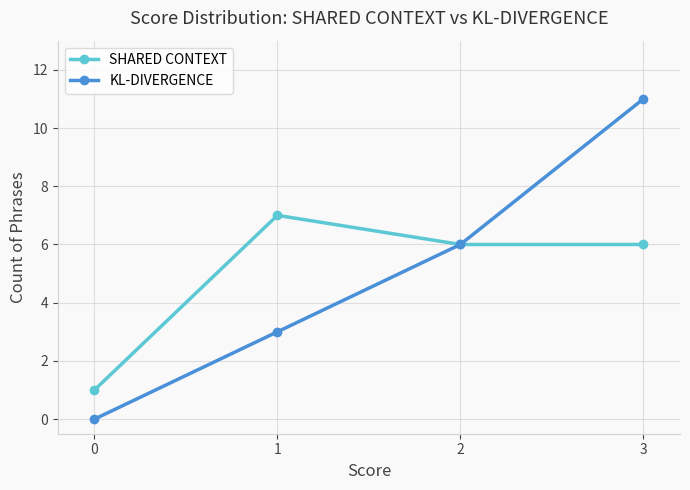

Is the value of SHARED CONTEXT at 2 greater than the value of KL-DIVERGENCE at 1?

Yes